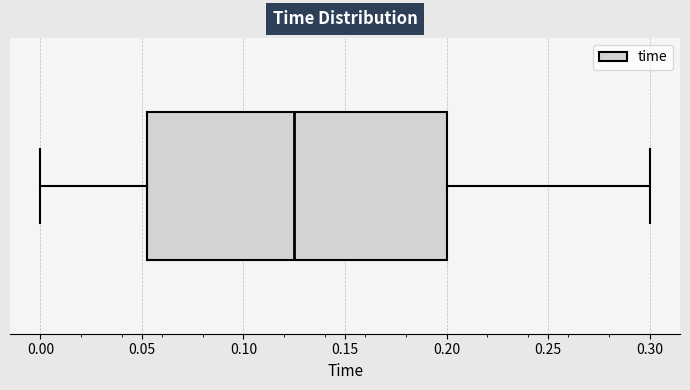

Transcribe this box plot: give where the median line is, the range the box spans, and where the two whiskers end, as read against the x-axis. The values are not printed on the chart, so give them approximately, as read against the axis.

median 0.125, box 0.055 to 0.200, whiskers 0.000 to 0.300